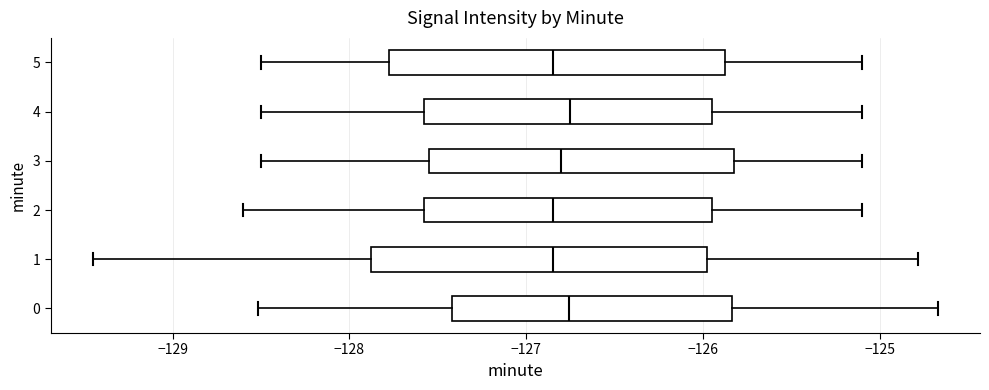

Where is the left edge of the box at y = 1 on the x-axis? The values are not printed on the chart, so give them approximately, as read against the axis.

-127.9